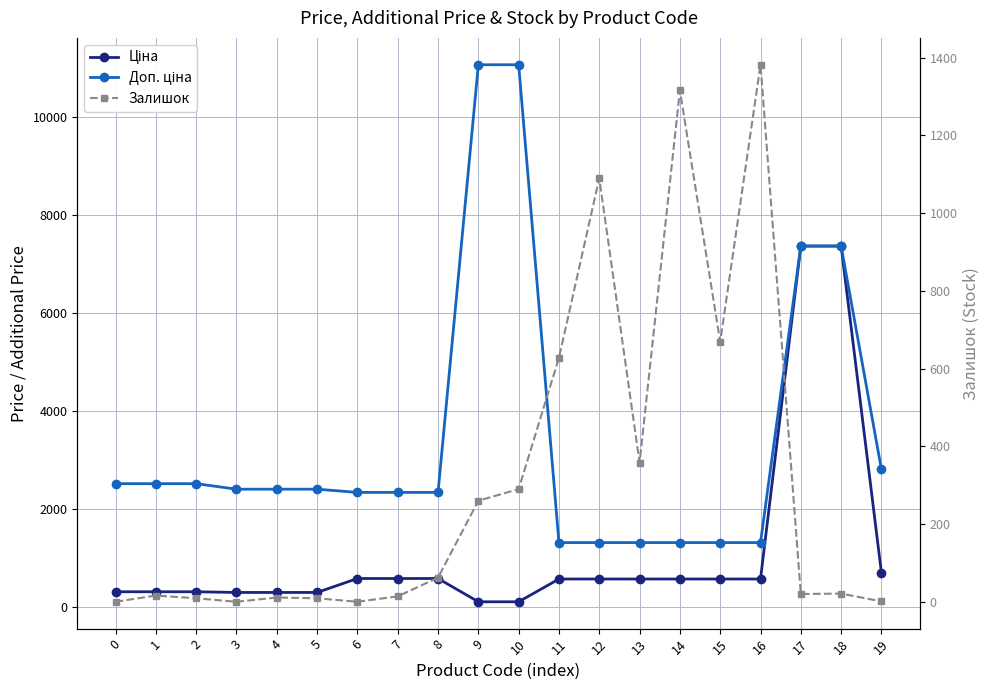

What is the sum of all Залишок values?

6156.0